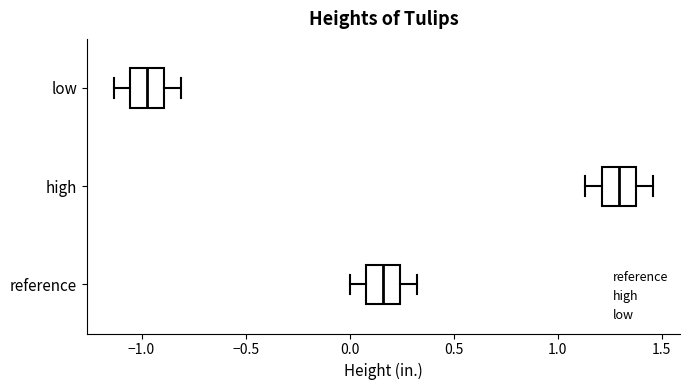

Reading bottom to top, transcribe this box plot: for each box, give where its median line is, the range the box spans, and where its two whiskers end, as read against the x-axis. The values are not printed on the chart, so give them approximately, as read against the axis.

reference: median 0.15, box 0.10 to 0.25, whiskers 0.00 to 0.30
high: median 1.30, box 1.20 to 1.35, whiskers 1.15 to 1.45
low: median -0.95, box -1.05 to -0.90, whiskers -1.15 to -0.80